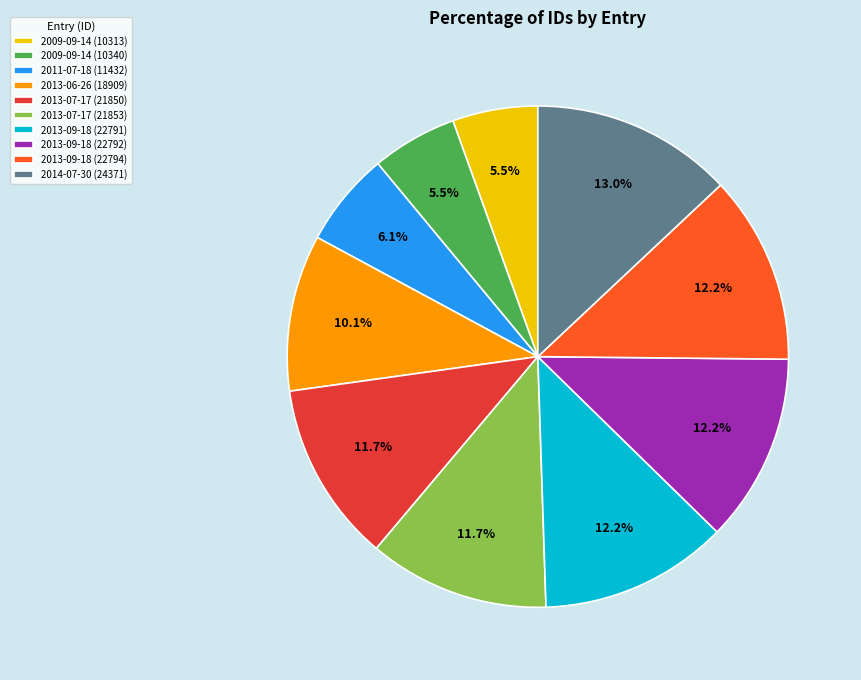

Is 2013-07-17 (21850) the majority of the pie?

No